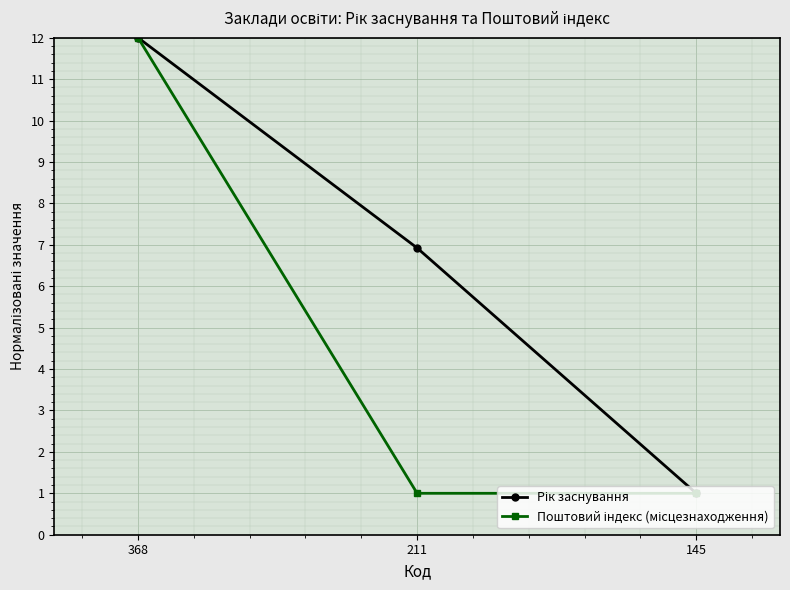

What is the maximum value shown in the chart?

12.0